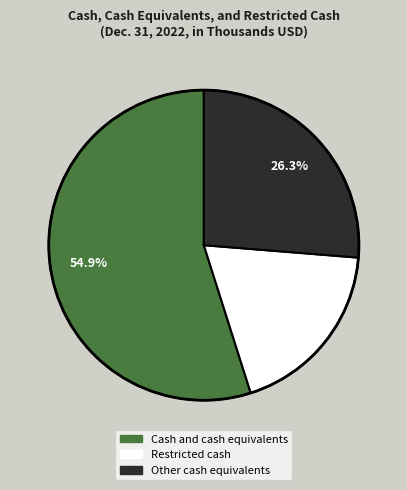

To the nearest percent, what portion does Cash and cash equivalents represent?

55%